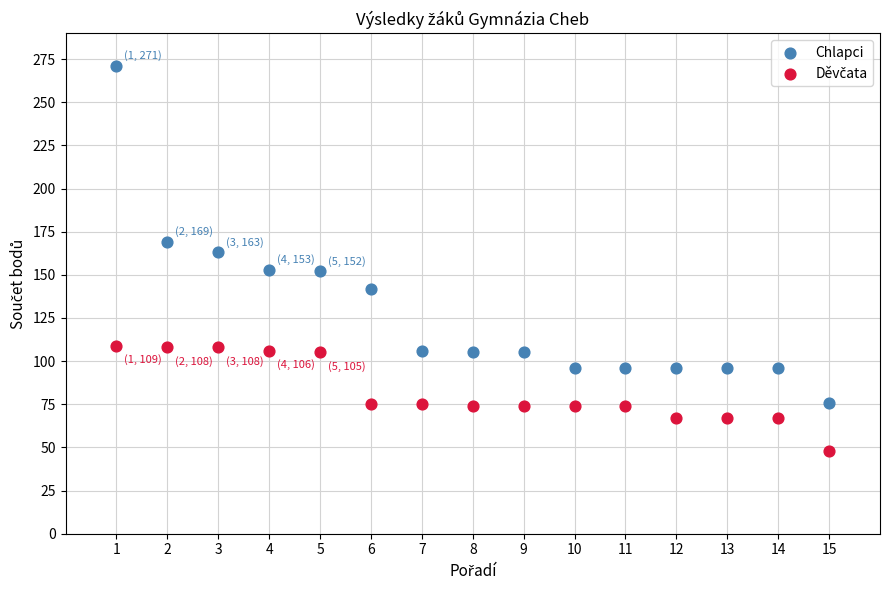

Which series has the largest Y range (max minus min)?

Chlapci